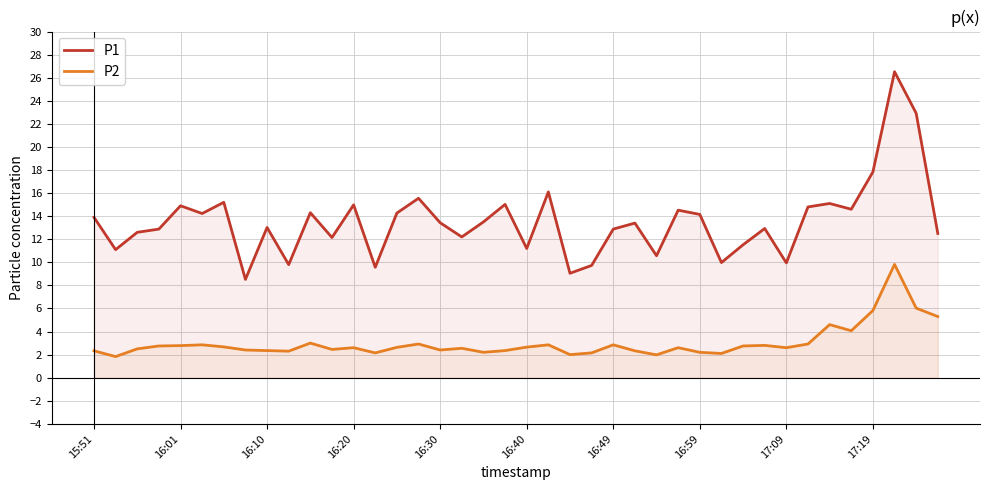

How many lines are shown in the chart?

2